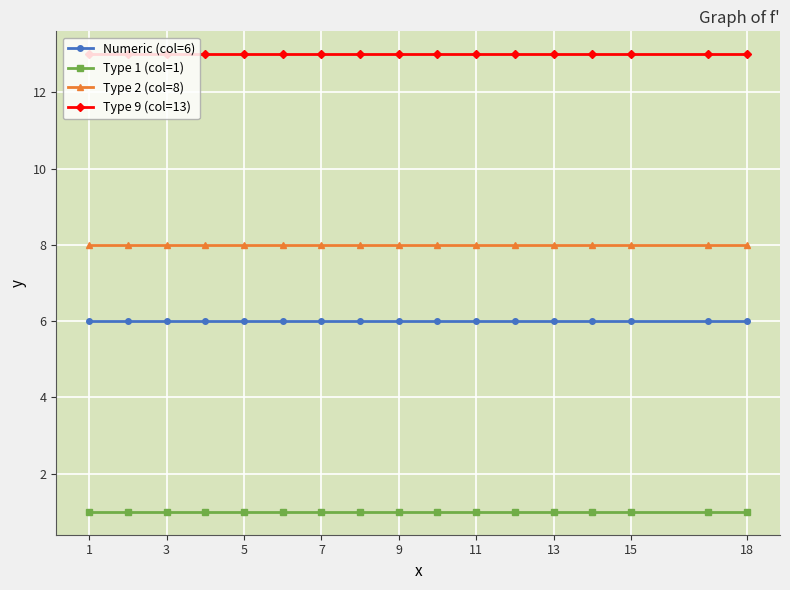

True or false: Type 2 (col=8) and Type 1 (col=1) intersect in this chart.

False